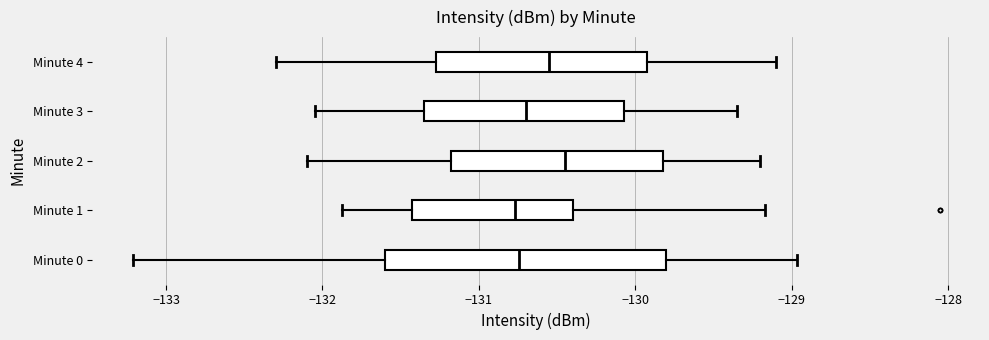

Reading bottom to top, read every box against the x-axis: the position of its median line, the range the box covers, and the ends of its whiskers. The values are not printed on the chart, so give them approximately, as read against the axis.

Minute 0: median -130.7, box -131.6 to -129.8, whiskers -133.2 to -129.0
Minute 1: median -130.8, box -131.4 to -130.4, whiskers -131.9 to -129.2
Minute 2: median -130.4, box -131.2 to -129.8, whiskers -132.1 to -129.2
Minute 3: median -130.7, box -131.3 to -130.1, whiskers -132.0 to -129.3
Minute 4: median -130.5, box -131.3 to -129.9, whiskers -132.3 to -129.1